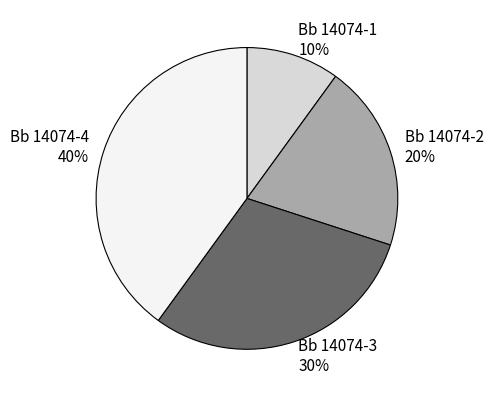

Is there a majority slice in this chart?

No